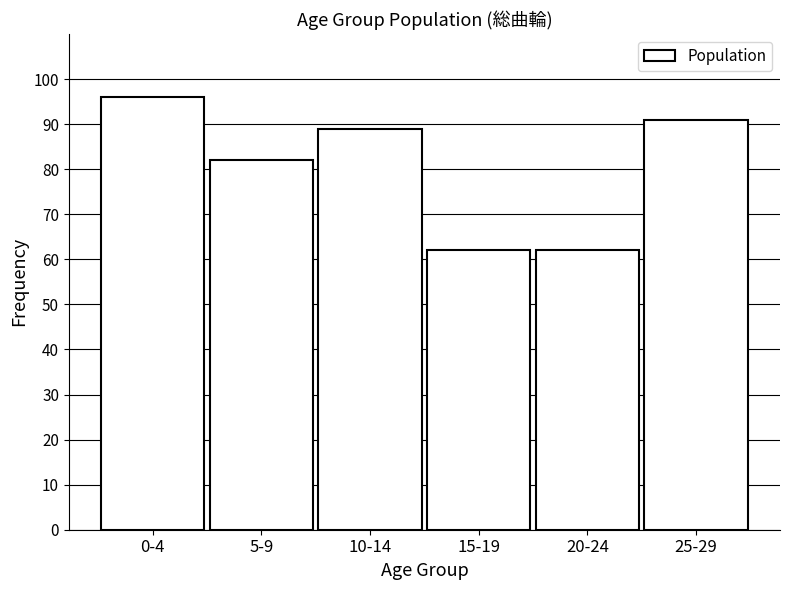

Reading right to left, extract all data points from this chart.

25-29=91	20-24=62	15-19=62	10-14=89	5-9=82	0-4=96